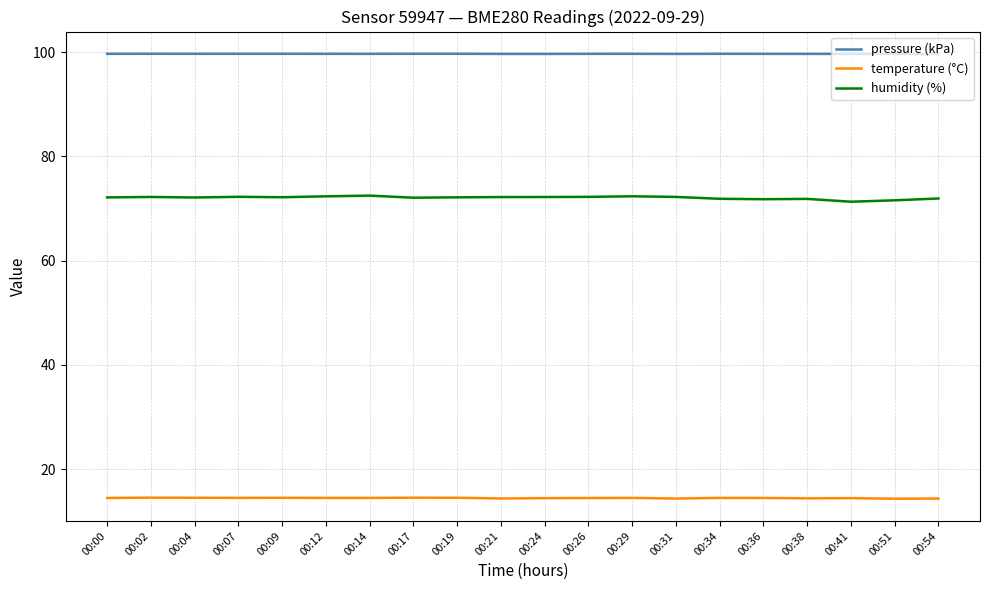

Rank the series by their average value, from lowest to highest.

temperature (°C), humidity (%), pressure (kPa)